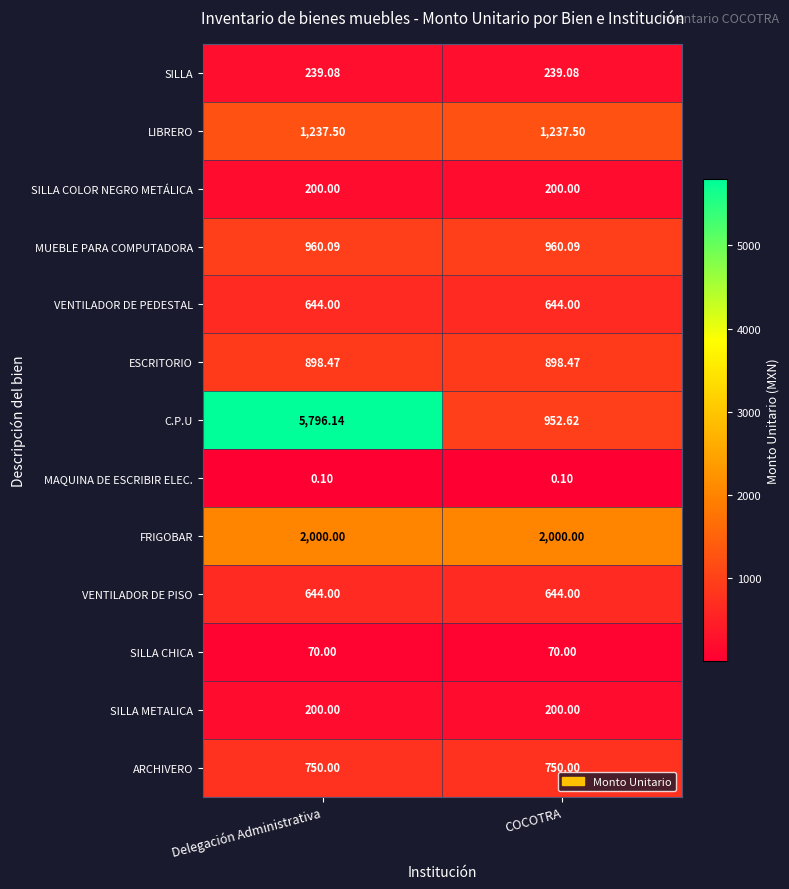

How many categories are shown in the chart?

2